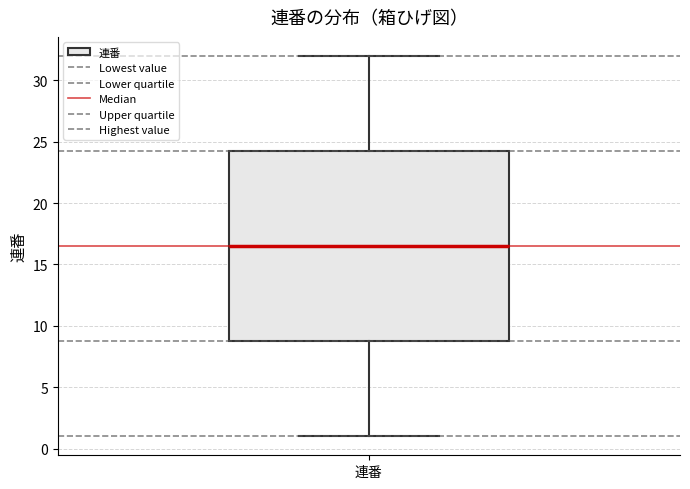

Where is the upper edge of the box for 連番 on the y-axis? The values are not printed on the chart, so give them approximately, as read against the axis.

24.5